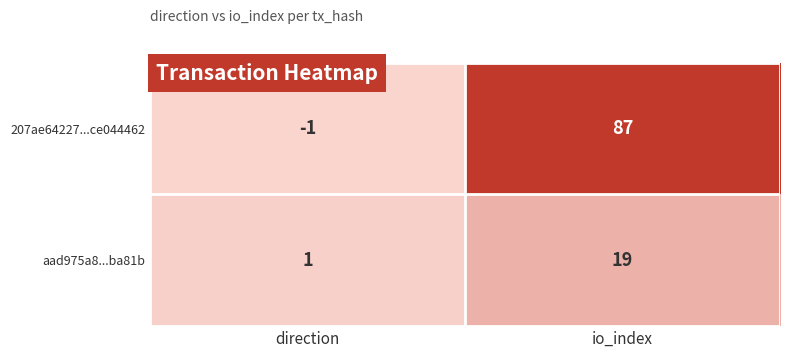

What is the maximum value shown in the chart?

87